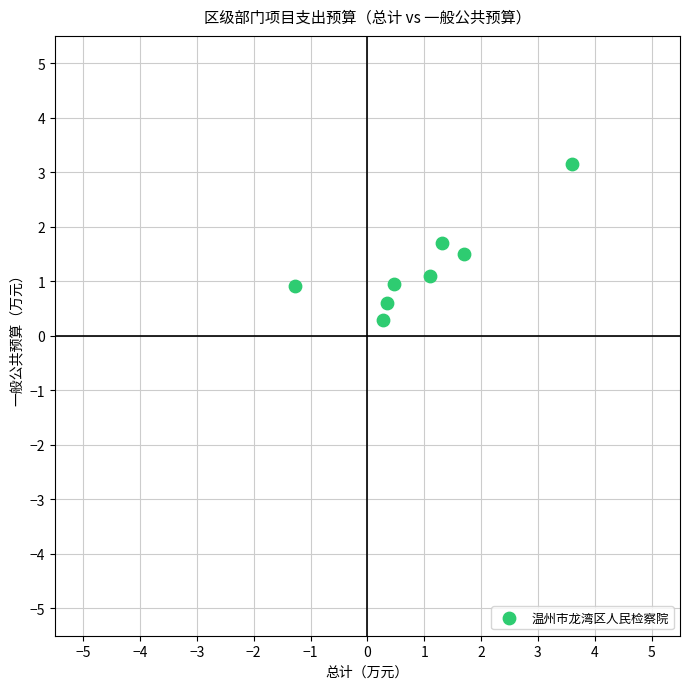

What is the average X value?

0.9